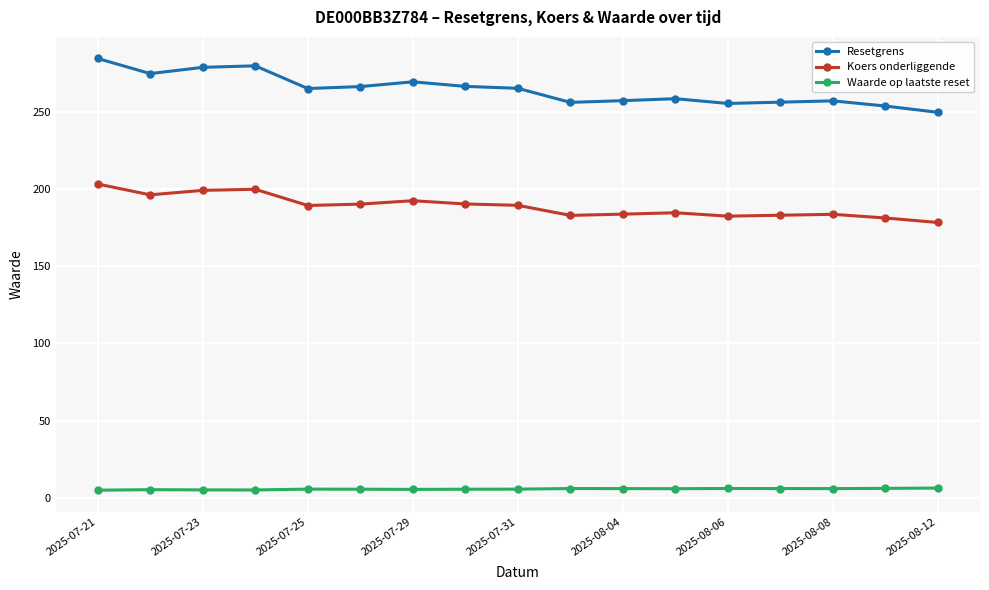

In Resetgrens, how many points are higher than both neighbors (excluding endpoints)?

4